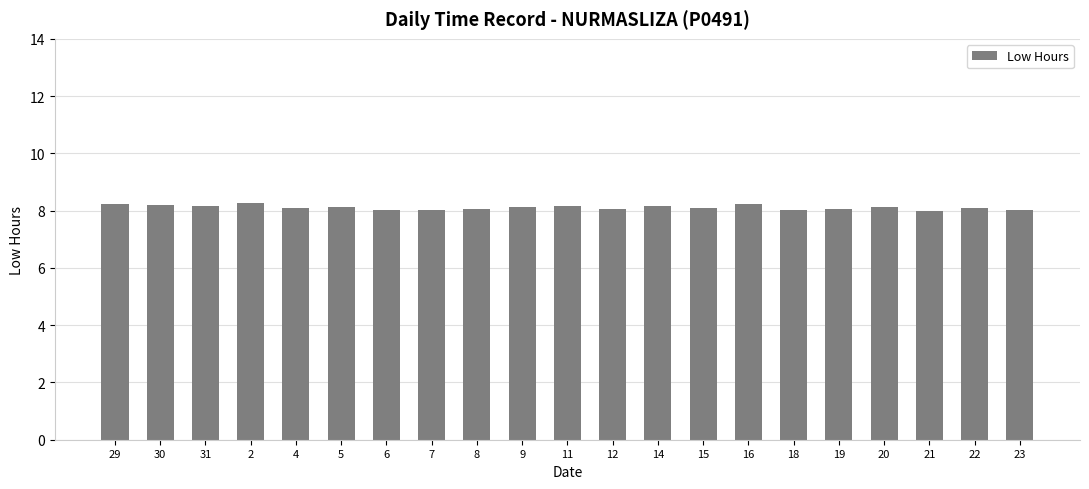

What is the ratio of the value at 2 to the value at 20?

1.0